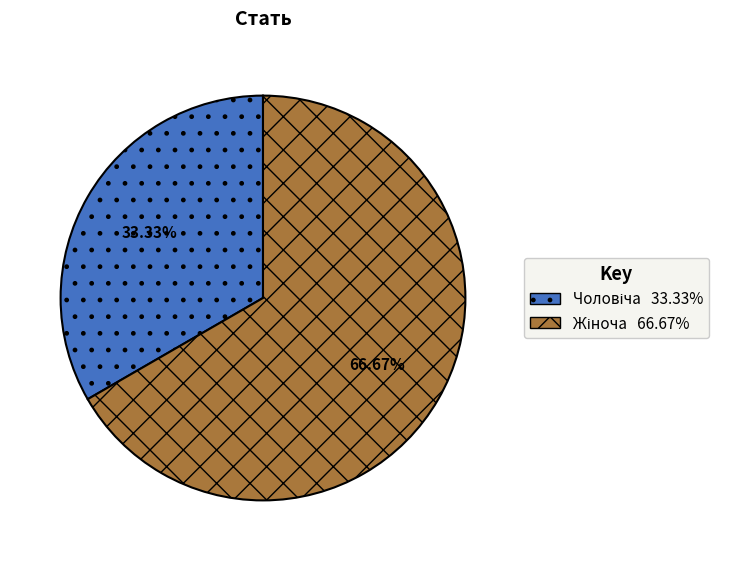

Count the number of slices in the pie.

2